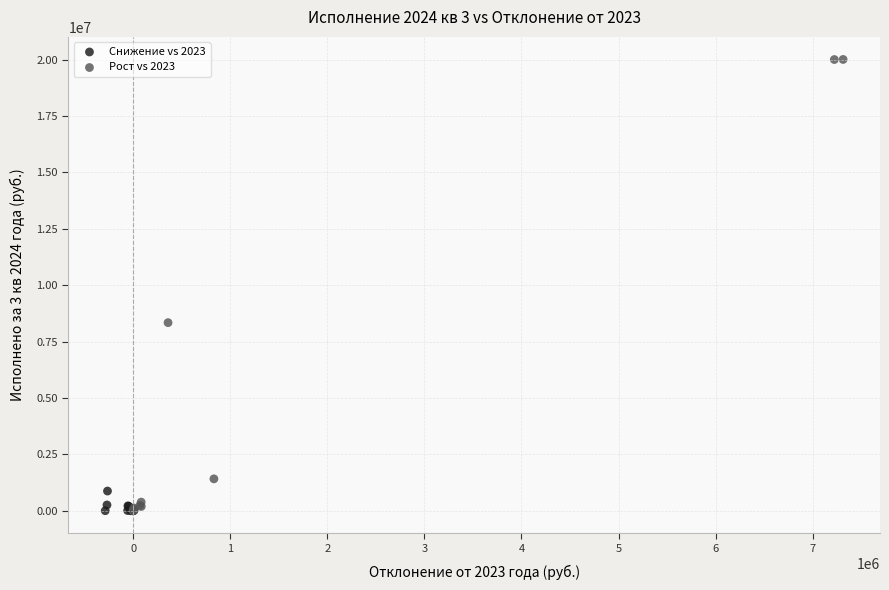

Which series has the largest Y range (max minus min)?

Рост vs 2023